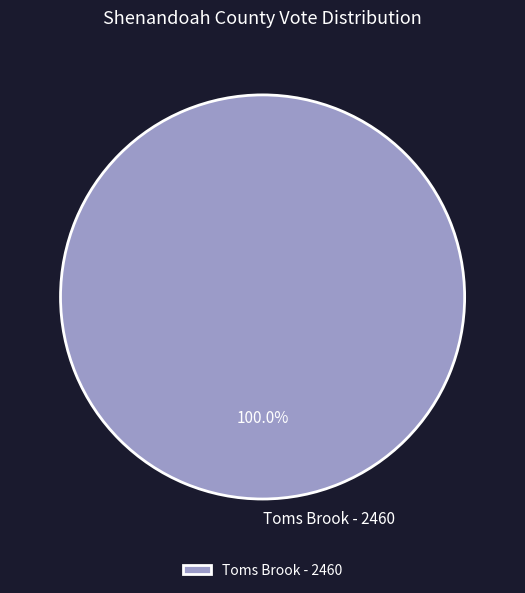

Does Toms Brook - 2460 represent more than half of the total?

Yes